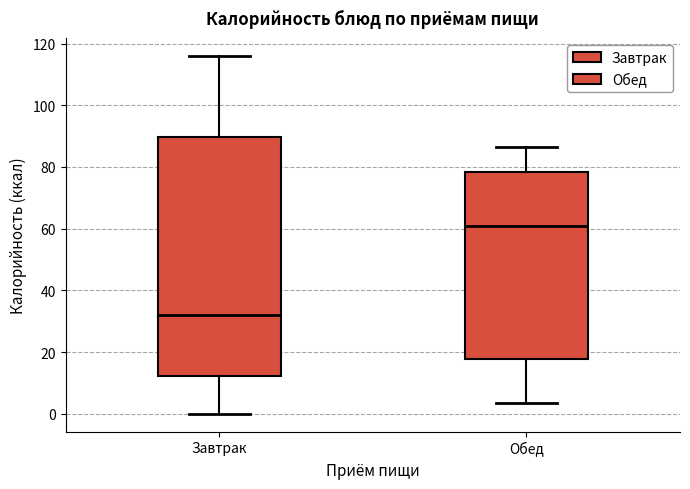

Which box is the tallest, from its lower edge to its upper edge?

Завтрак